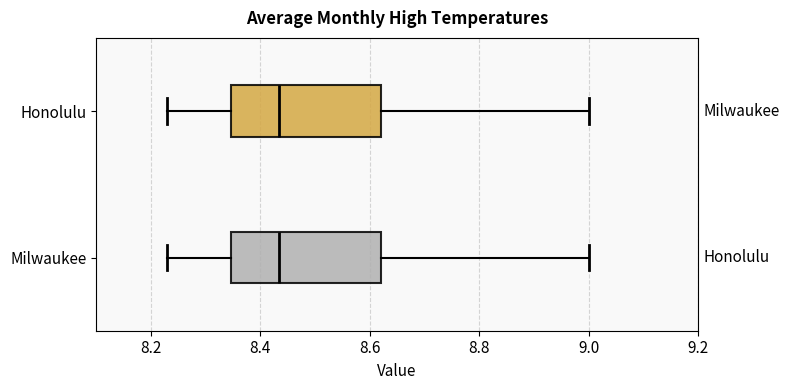

Reading bottom to top, transcribe this box plot: for each box, give where its median line is, the range the box spans, and where its two whiskers end, as read against the x-axis. The values are not printed on the chart, so give them approximately, as read against the axis.

Milwaukee: median 8.44, box 8.34 to 8.62, whiskers 8.24 to 9.00
Honolulu: median 8.44, box 8.34 to 8.62, whiskers 8.24 to 9.00